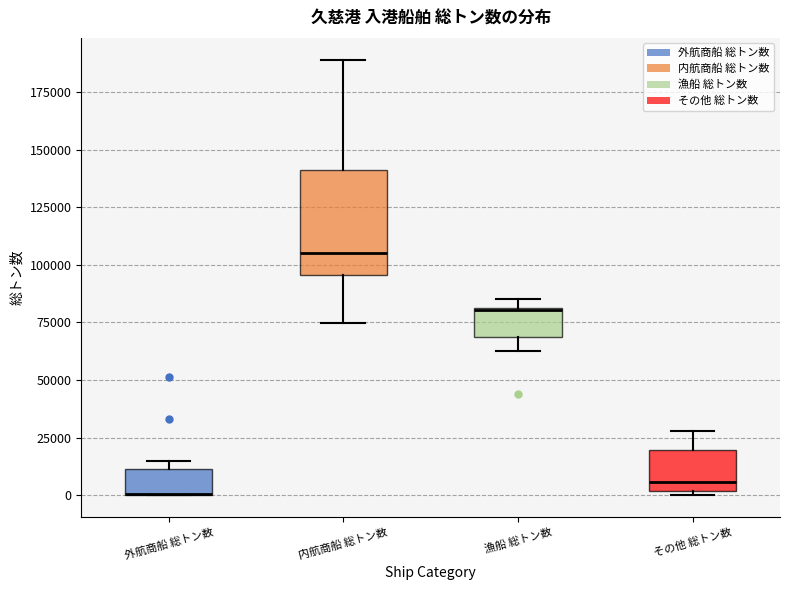

Which box is the tallest, from its lower edge to its upper edge?

内航商船 総トン数